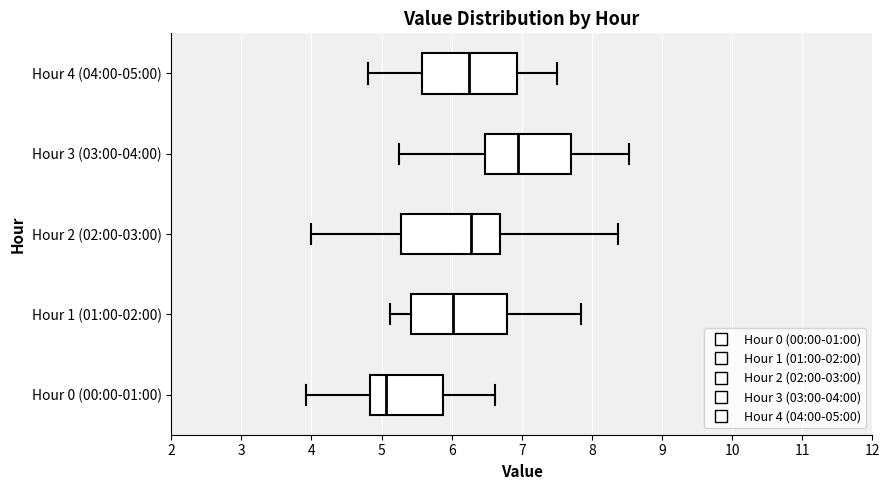

Where is the left edge of the box for Hour 1 (01:00-02:00) on the x-axis? The values are not printed on the chart, so give them approximately, as read against the axis.

5.4